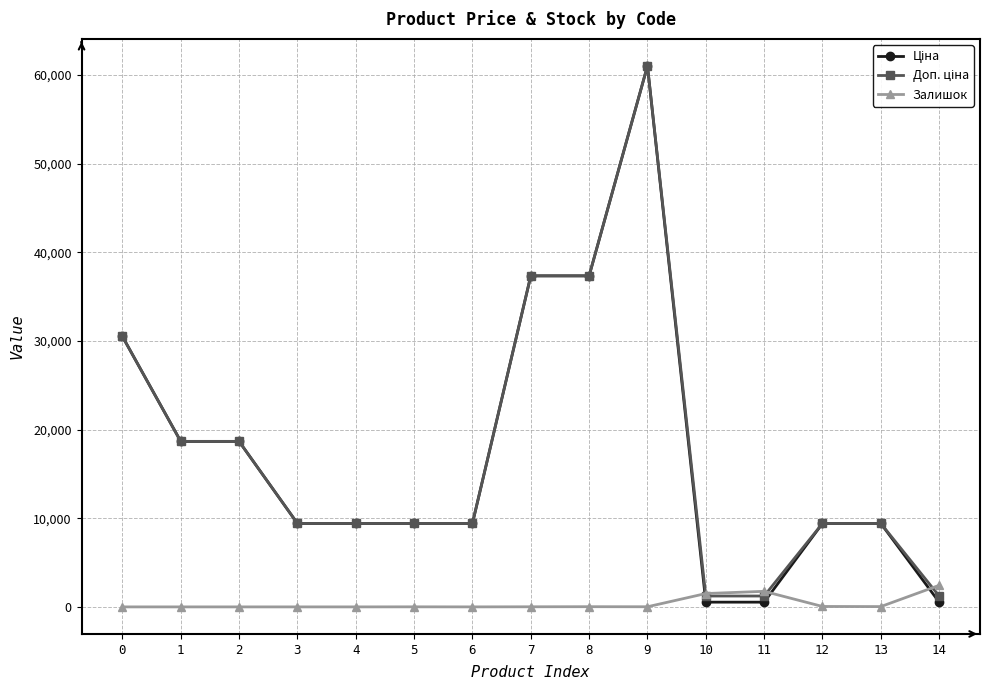

What is the approximate value of Залишок at 7?

12.0